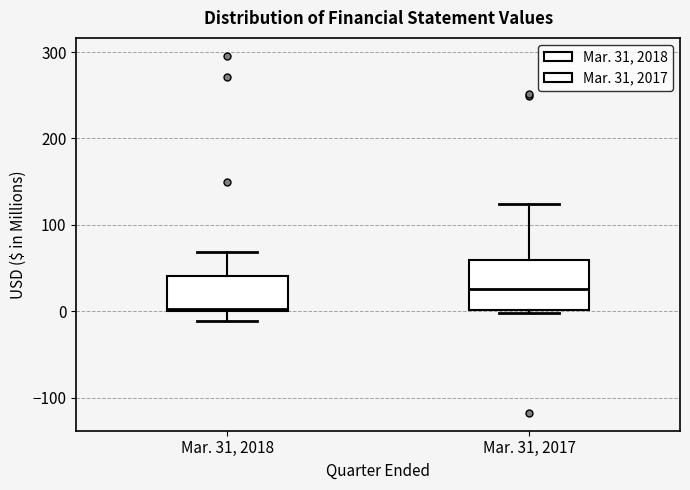

Where is the upper edge of the box for Mar. 31, 2018 on the y-axis? The values are not printed on the chart, so give them approximately, as read against the axis.

40